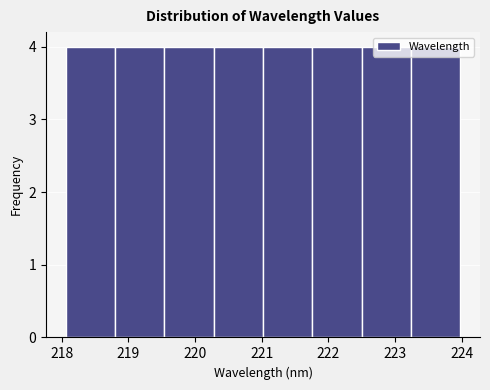

Reading left to right, transcribe this chart: for each bar, give the range it covers on the x-axis and its height. Neither the bar edges nor the heights are printed on the chart, so give them approximately, as read against the axes.

218.1 to 218.8: 4
218.8 to 219.5: 4
219.5 to 220.3: 4
220.3 to 221.0: 4
221.0 to 221.8: 4
221.8 to 222.5: 4
222.5 to 223.2: 4
223.2 to 224.0: 4